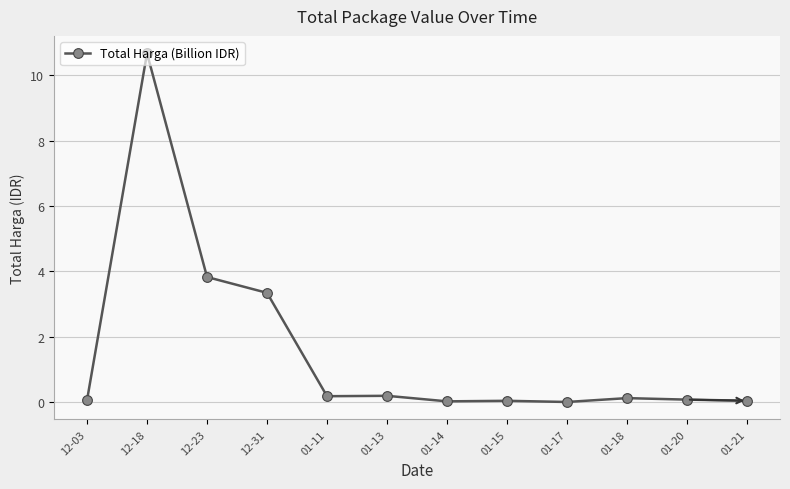

At which category does the data reach its first local peak?

12-18